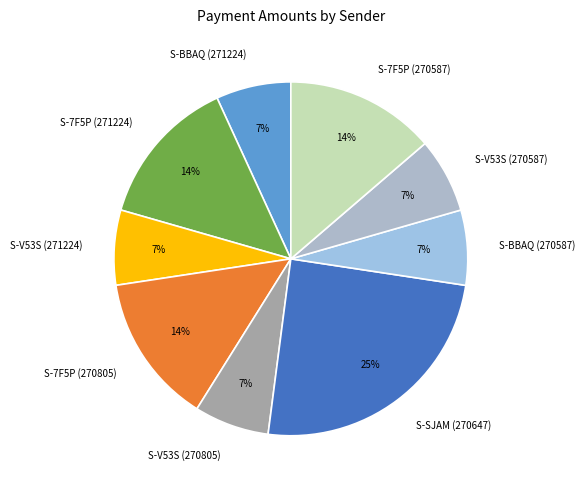

Is there any slice that represents more than half of the pie?

No